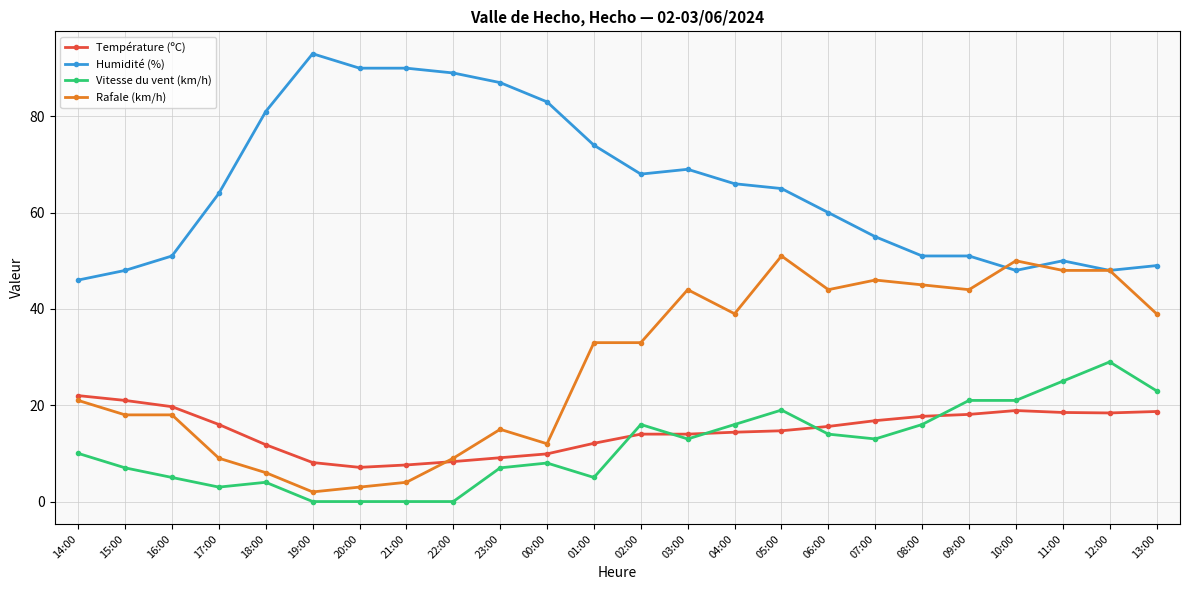

What position from the left is 16:00?

3